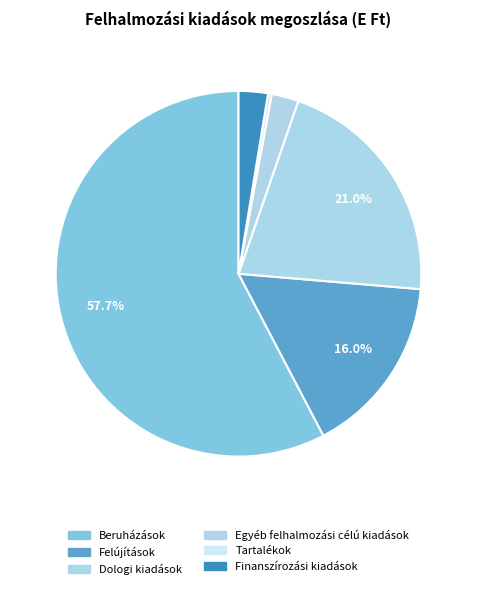

Rank the categories by value from lowest to highest.

Tartalékok, Egyéb felhalmozási célú kiadások, Finanszírozási kiadások, Felújítások, Dologi kiadások, Beruházások